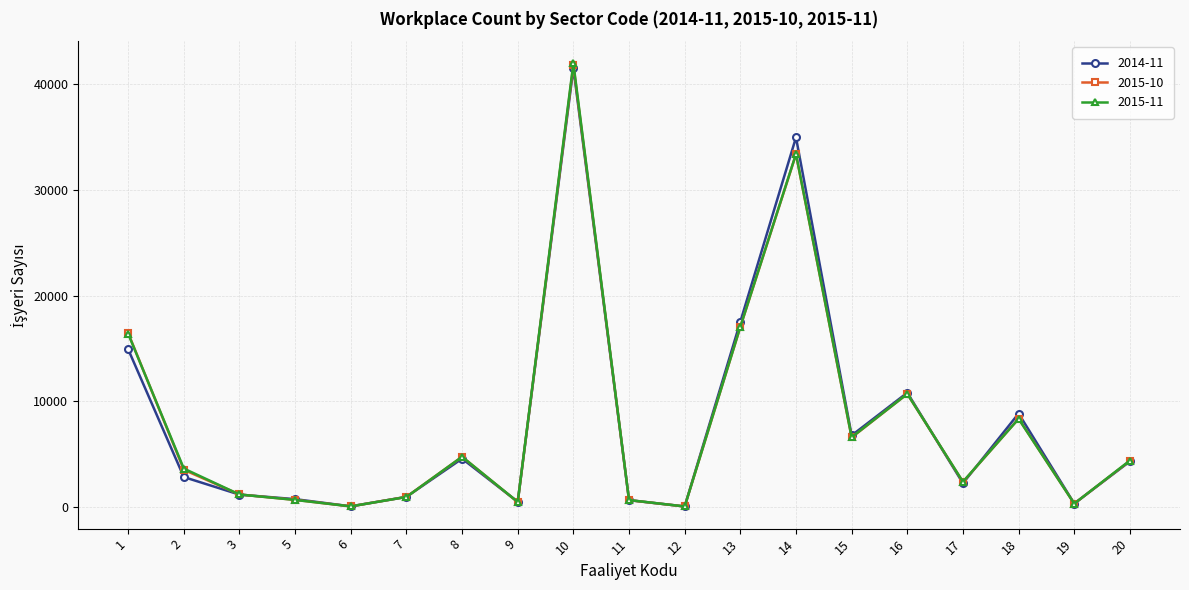

Which series has the largest range (max minus min)?

2015-11